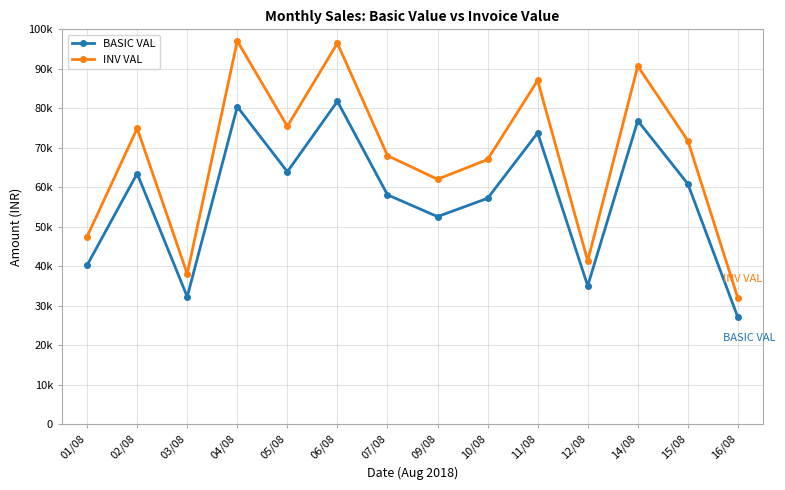

Which series changed the most between 06/08 and 14/08?

INV VAL